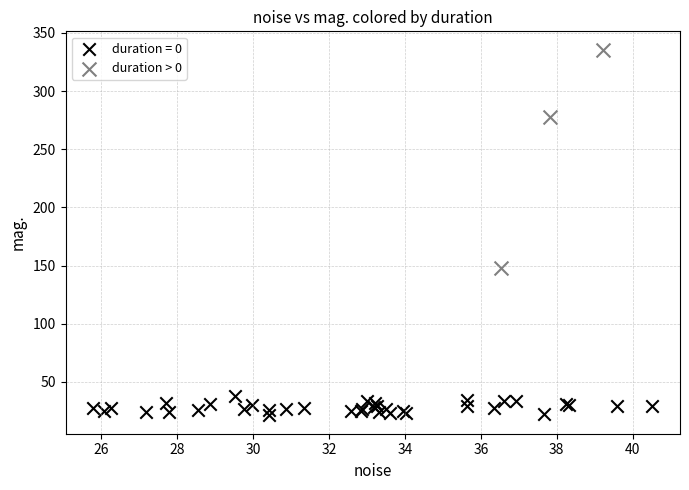

Which series reaches the maximum Y coordinate?

duration > 0